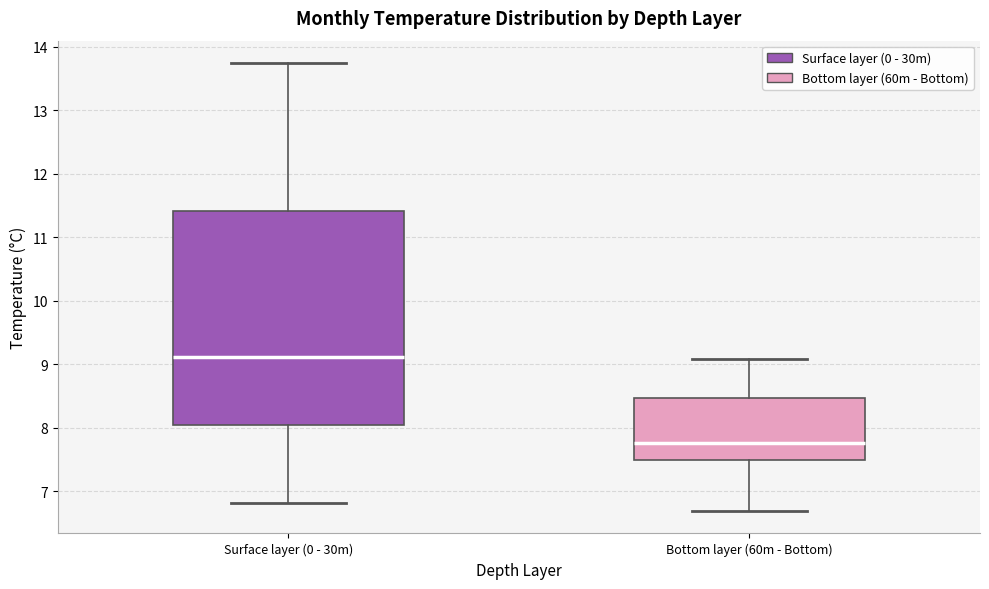

Reading left to right, transcribe this box plot: for each box, give where its median line is, the range the box spans, and where its two whiskers end, as read against the y-axis. The values are not printed on the chart, so give them approximately, as read against the axis.

Surface layer (0 - 30m): median 9.1, box 8.0 to 11.4, whiskers 6.8 to 13.7
Bottom layer (60m - Bottom): median 7.8, box 7.5 to 8.5, whiskers 6.7 to 9.1